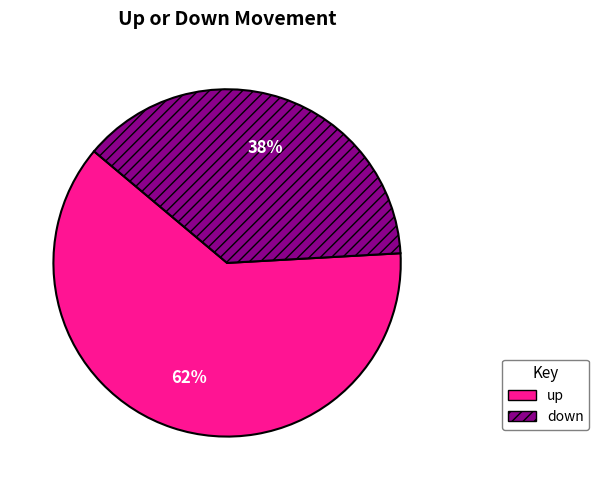

Do down and up together represent more than half of the pie?

Yes